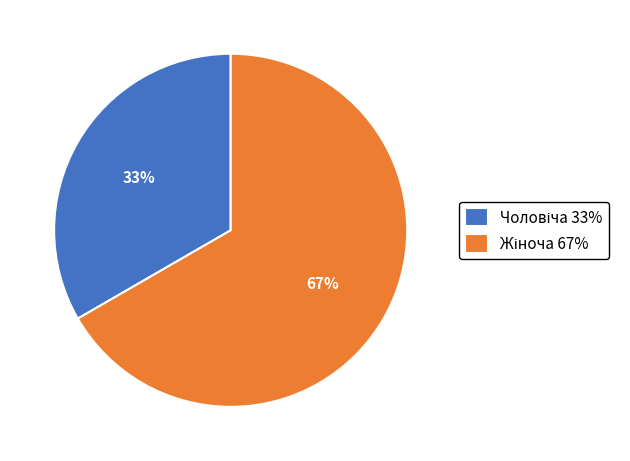

Is there any slice that represents more than half of the pie?

Yes